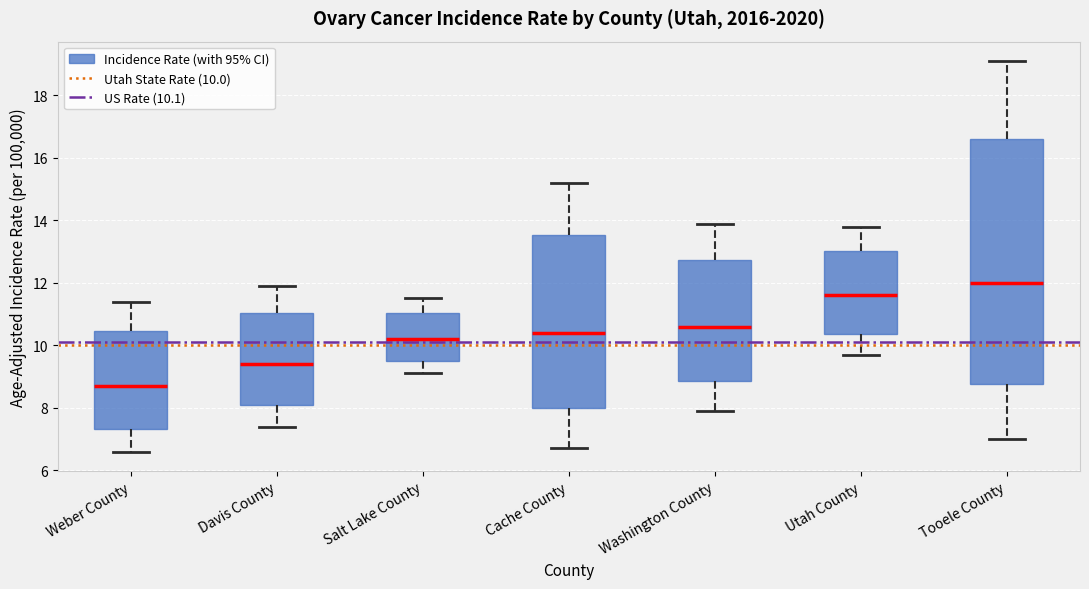

Which box is the tallest, from its lower edge to its upper edge?

Tooele County